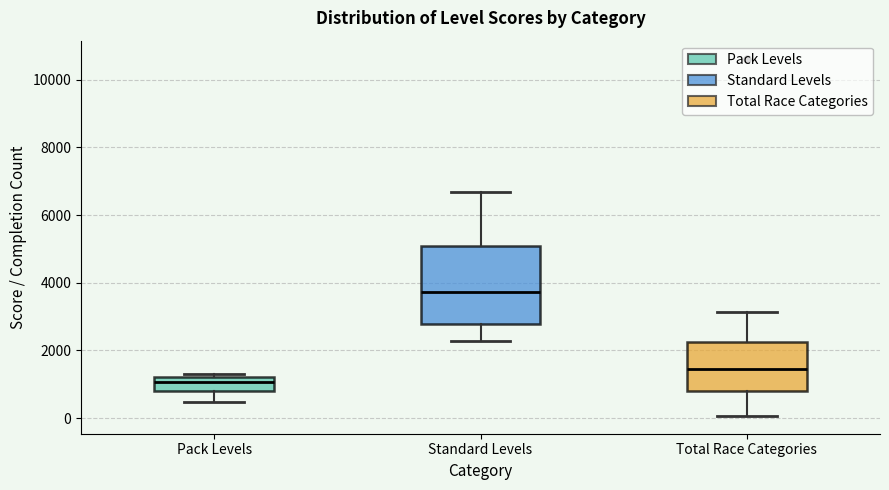

Which box is the tallest, from its lower edge to its upper edge?

Standard Levels